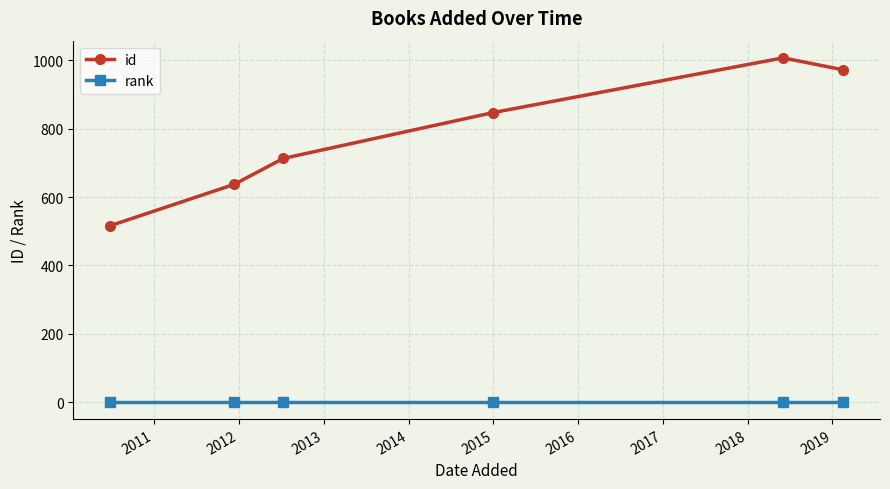

What are all the series names shown in the legend?

id, rank